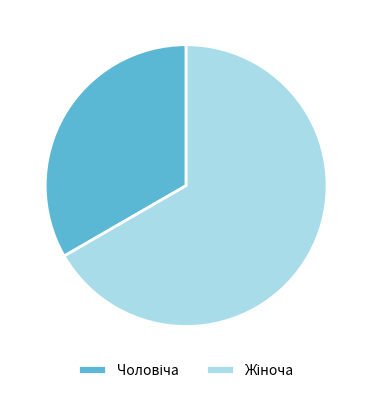

Is there any slice that represents more than half of the pie?

Yes